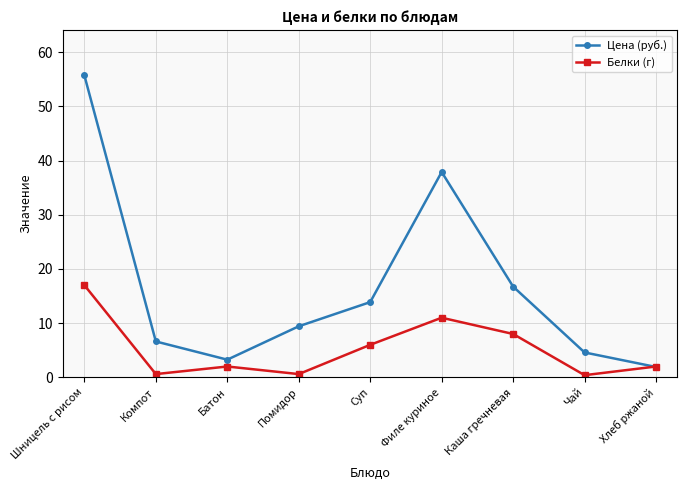

Between Батон and Филе куриное, which series saw the biggest shift?

Цена (руб.)